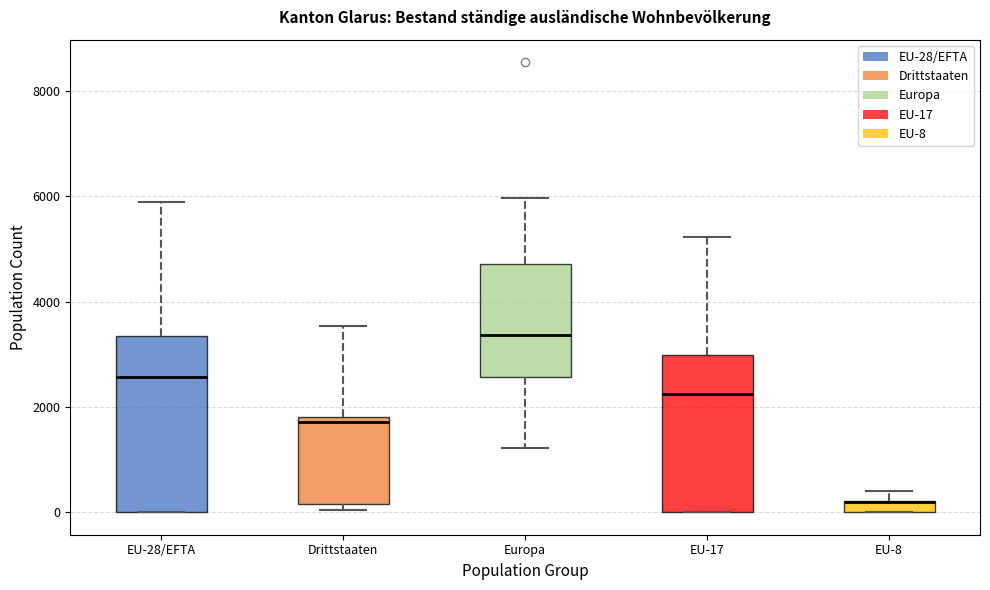

Where is the lower edge of the box for Europa on the y-axis? The values are not printed on the chart, so give them approximately, as read against the axis.

2600